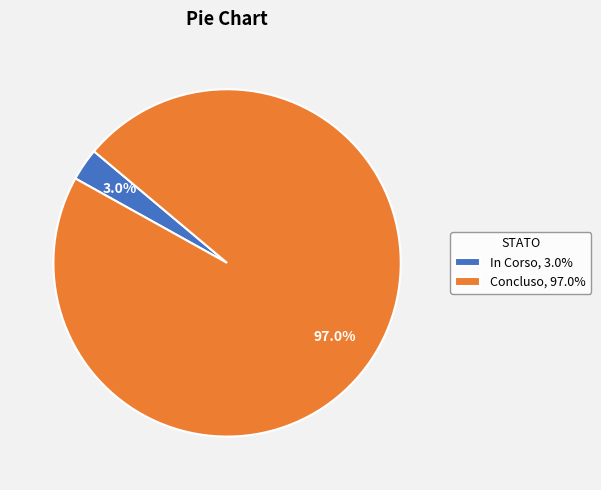

Is Concluso, 97.0% the majority of the pie?

Yes